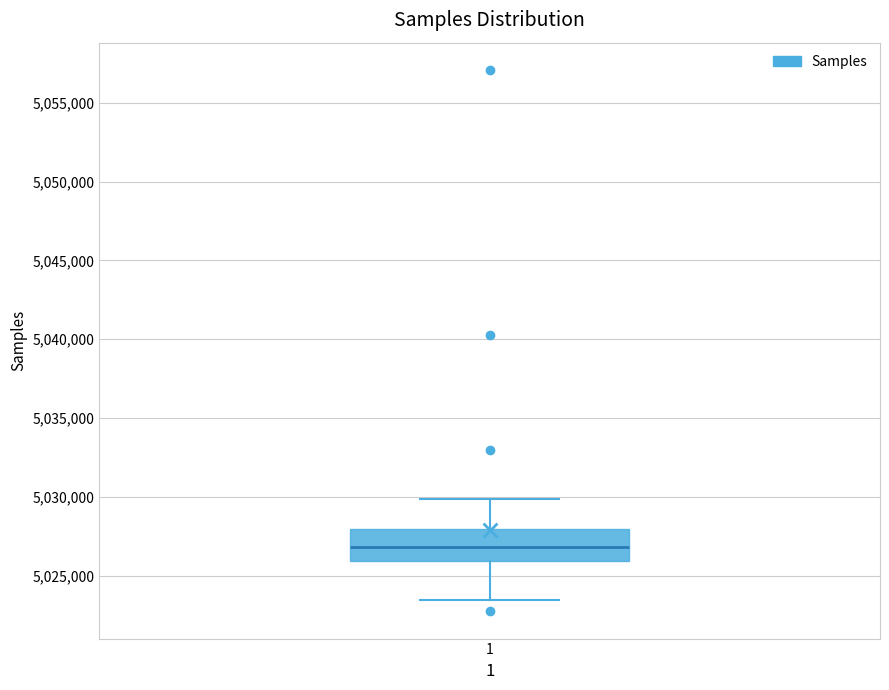

Where does the median line of the box at x = 1 sit on the y-axis? The values are not printed on the chart, so give them approximately, as read against the axis.

5027000